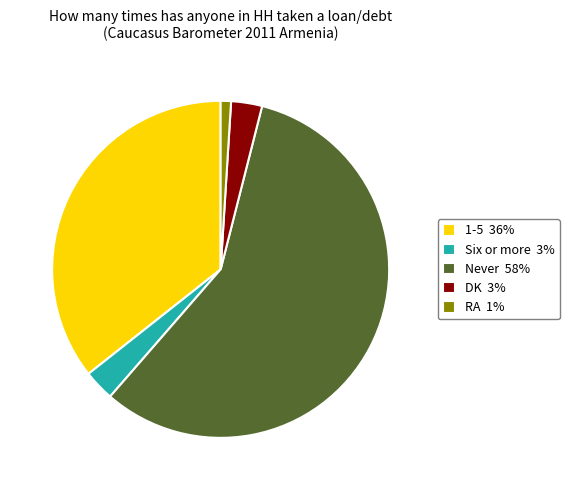

Which category accounts for the majority?

Never